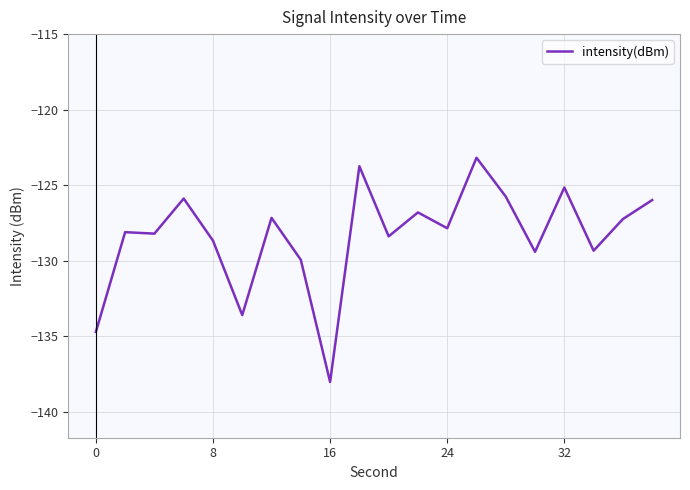

What is the greatest value displayed?

-123.2